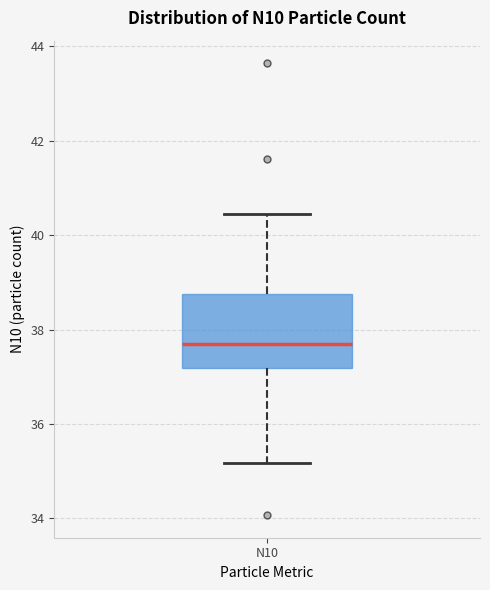

Read this box plot against the y-axis: the position of the median line, the range covered by the box, and the ends of both whiskers. The values are not printed on the chart, so give them approximately, as read against the axis.

median 37.6, box 37.2 to 38.8, whiskers 35.2 to 40.4